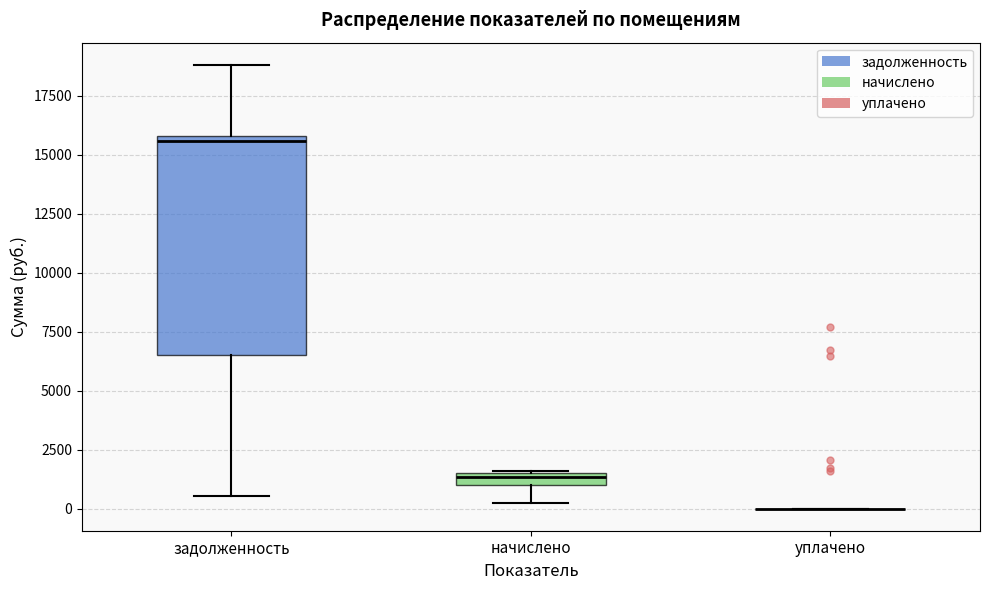

Comparing the boxes themselves (not the whiskers), which one is the tallest?

задолженность